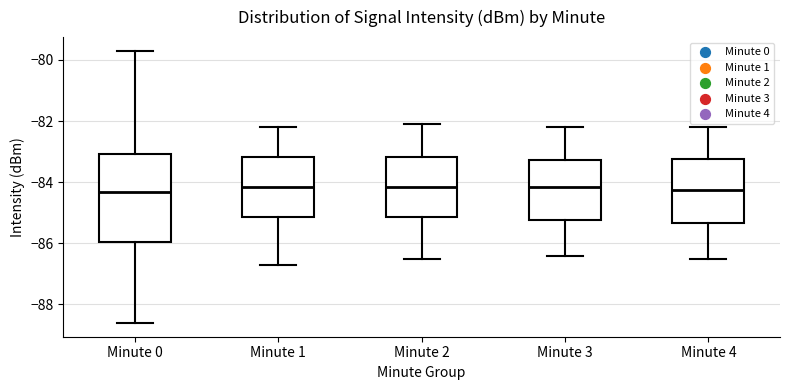

Where is the upper edge of the box for Minute 4 on the y-axis? The values are not printed on the chart, so give them approximately, as read against the axis.

-83.2